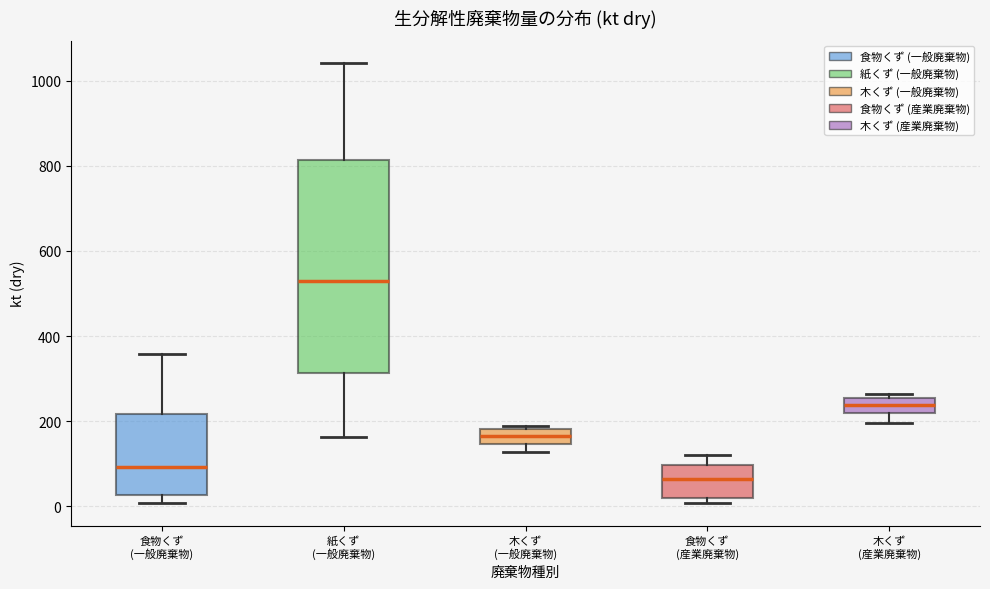

Reading left to right, transcribe this box plot: for each box, give where its median line is, the range the box spans, and where its two whiskers end, as read against the y-axis. The values are not printed on the chart, so give them approximately, as read against the axis.

食物くず (一般廃棄物): median 100, box 20 to 220, whiskers 0 to 360
紙くず (一般廃棄物): median 520, box 320 to 820, whiskers 160 to 1040
木くず (一般廃棄物): median 160, box 140 to 180, whiskers 120 to 180
食物くず (産業廃棄物): median 60, box 20 to 100, whiskers 0 to 120
木くず (産業廃棄物): median 240, box 220 to 260, whiskers 200 to 260 (just above the box's upper edge)